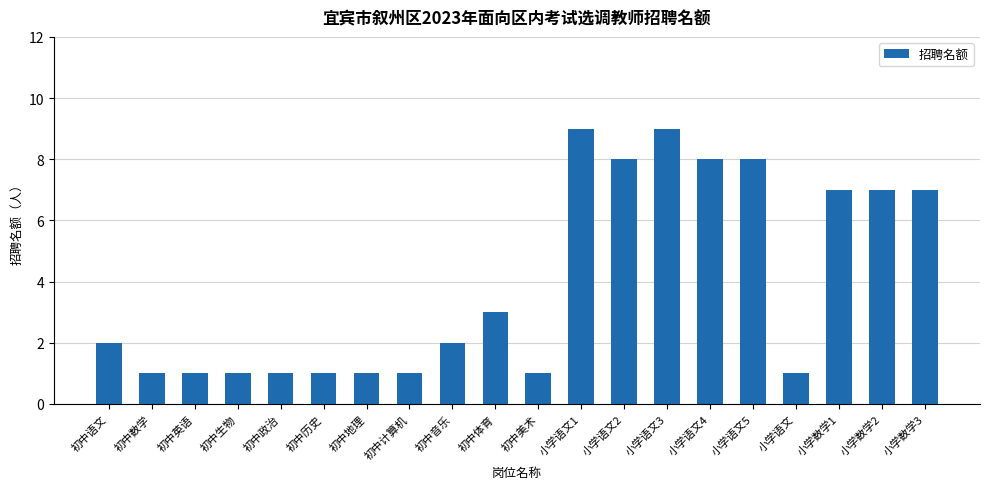

Count the number of data series in this chart.

1